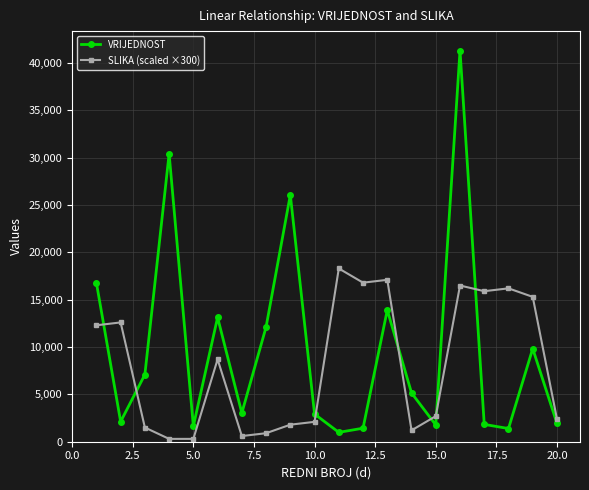

Rank the series by their maximum value, from lowest to highest.

SLIKA (scaled ×300), VRIJEDNOST